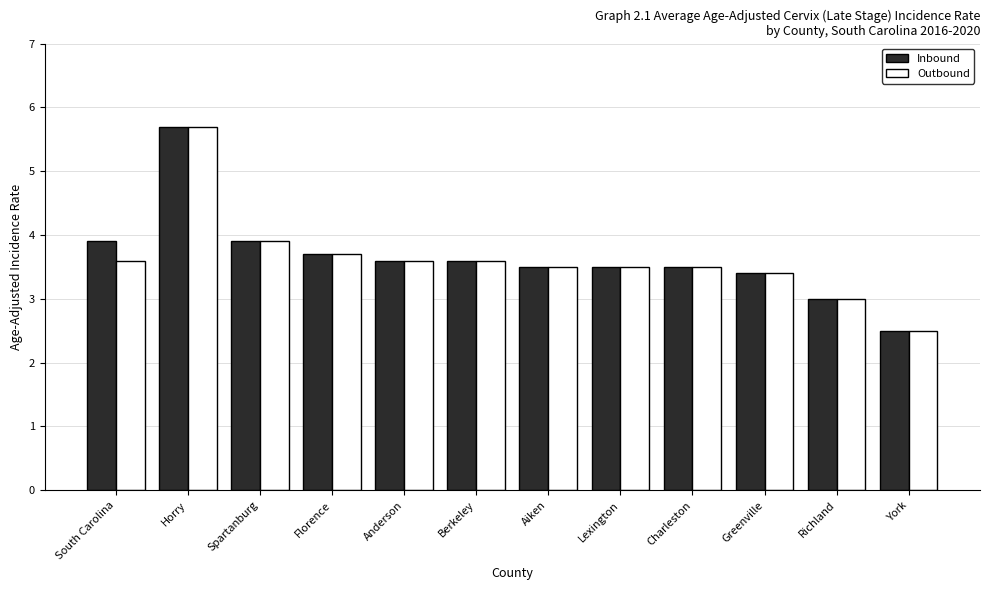

Reading left to right, list all the values displayed in this chart.

Inbound: South Carolina=3.9	Horry=5.7	Spartanburg=3.9	Florence=3.7	Anderson=3.6	Berkeley=3.6	Aiken=3.5	Lexington=3.5	Charleston=3.5	Greenville=3.4	Richland=3.0	York=2.5
Outbound: South Carolina=3.6	Horry=5.7	Spartanburg=3.9	Florence=3.7	Anderson=3.6	Berkeley=3.6	Aiken=3.5	Lexington=3.5	Charleston=3.5	Greenville=3.4	Richland=3.0	York=2.5